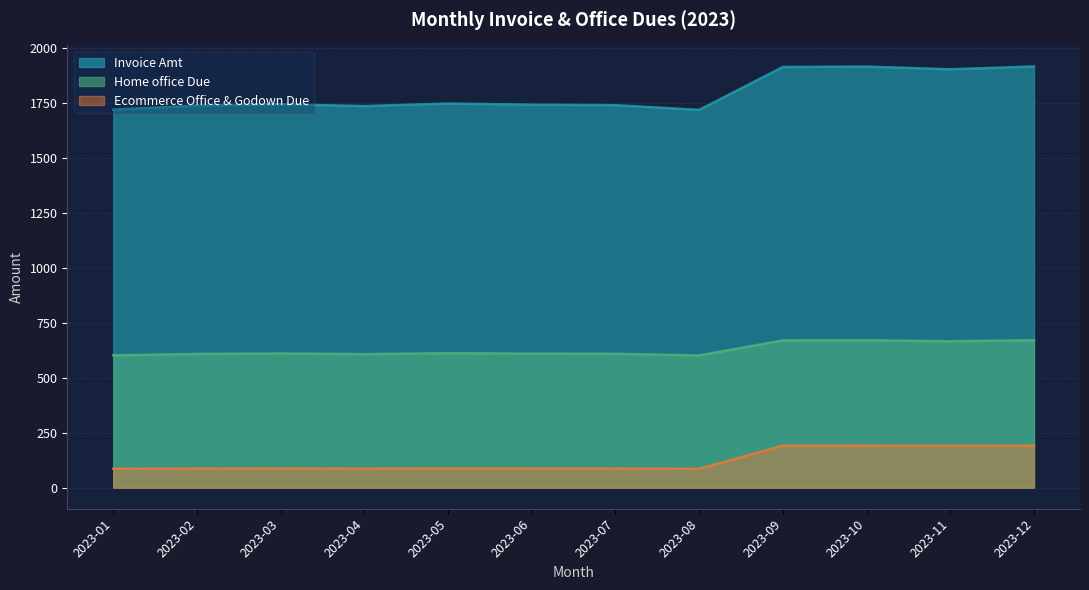

Which series changed the most between 2023-09 and 2023-12?

Invoice Amt